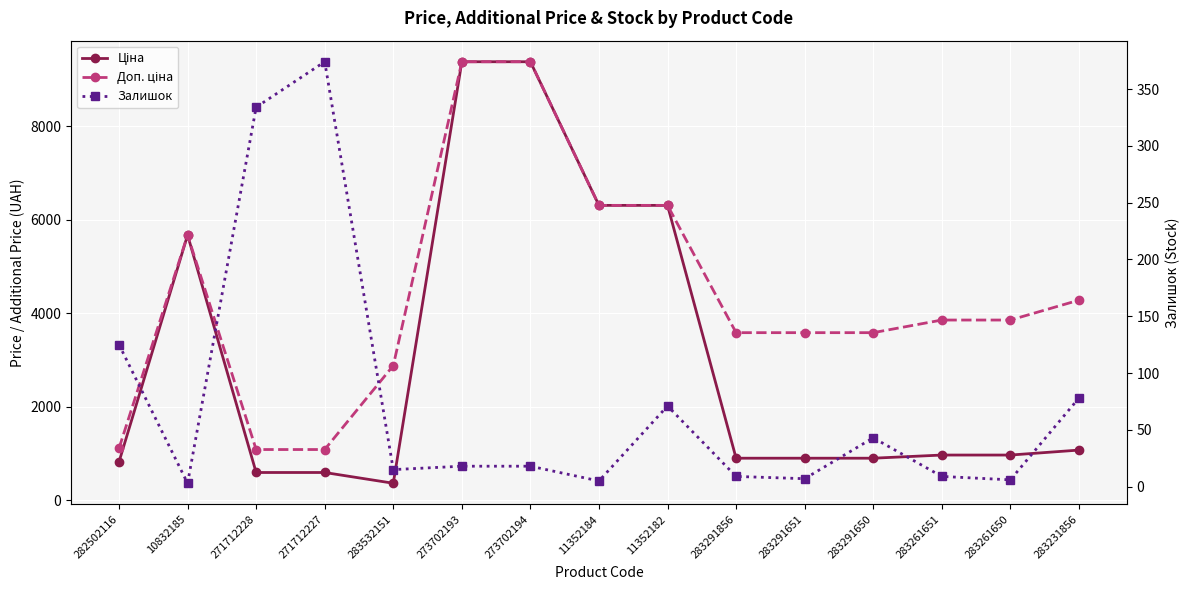

What is the total value across all series at 10832185?

11350.6